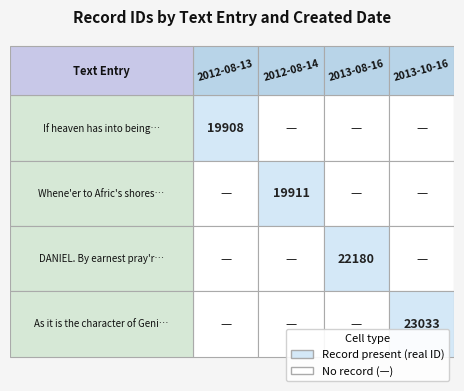

True or false: 5681 has a value of 4510 at 2013-10-16.

False